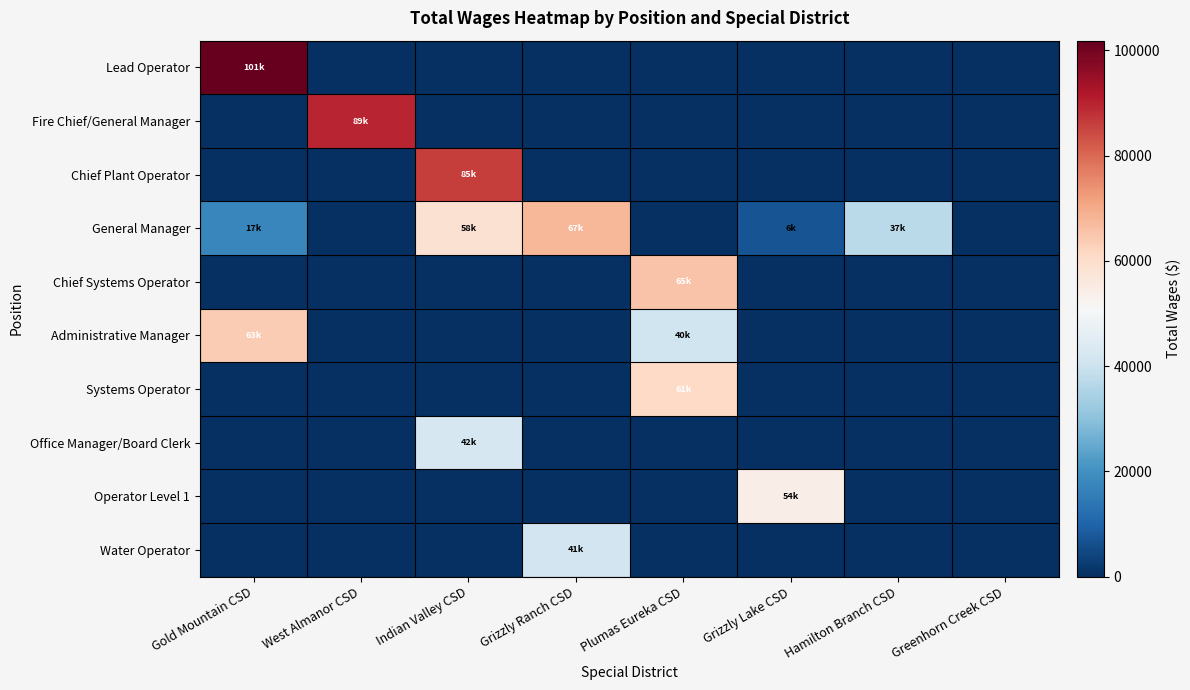

Between Hamilton Branch CSD and Grizzly Ranch CSD, which is larger?

Hamilton Branch CSD